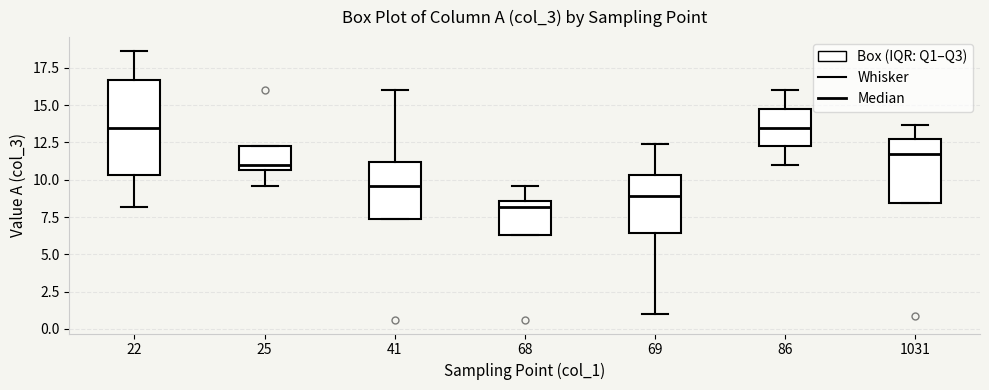

Comparing the boxes themselves (not the whiskers), which one is the tallest?

22